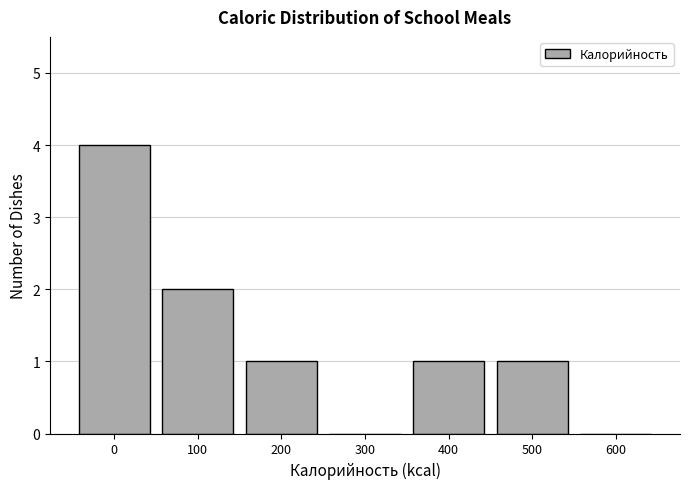

Reading left to right, extract all data points from this chart.

0=4	100=2	200=1	300=0	400=1	500=1	600=0